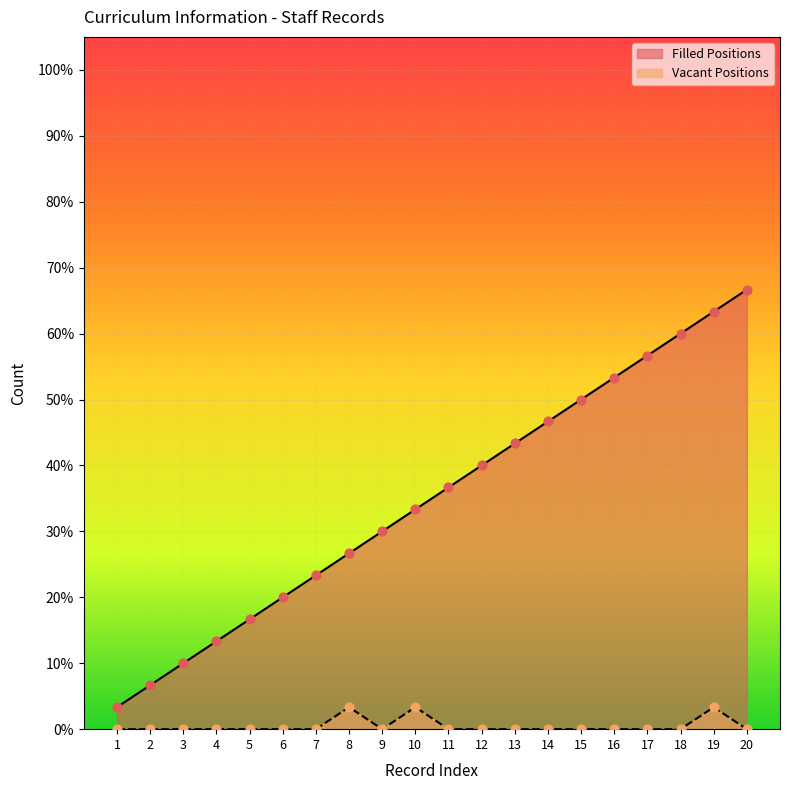

Is the value of Vacant Positions at 1 greater than the value of Filled Positions at 19?

No